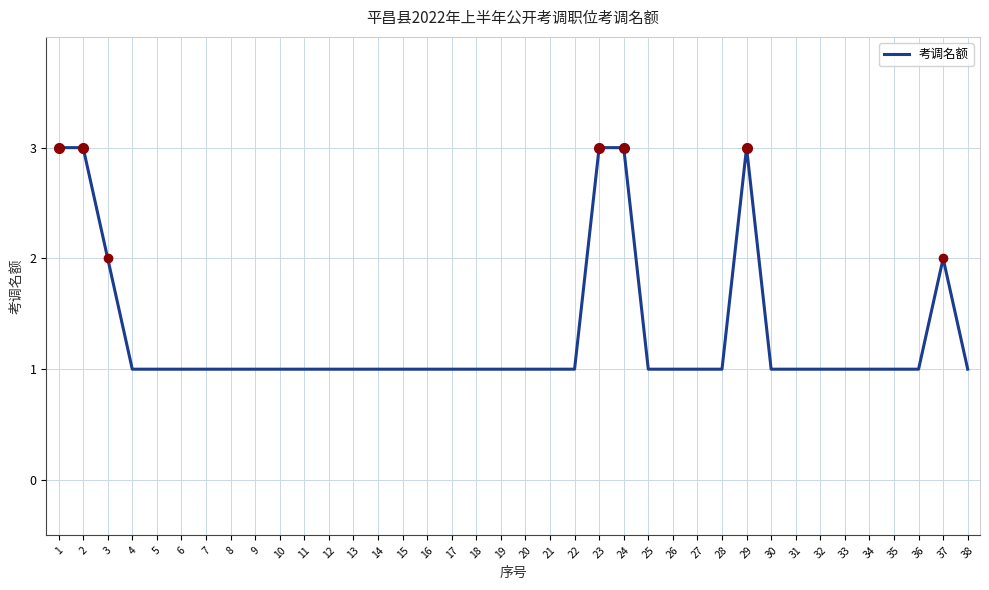

Between 2 and 18, which is larger?

2